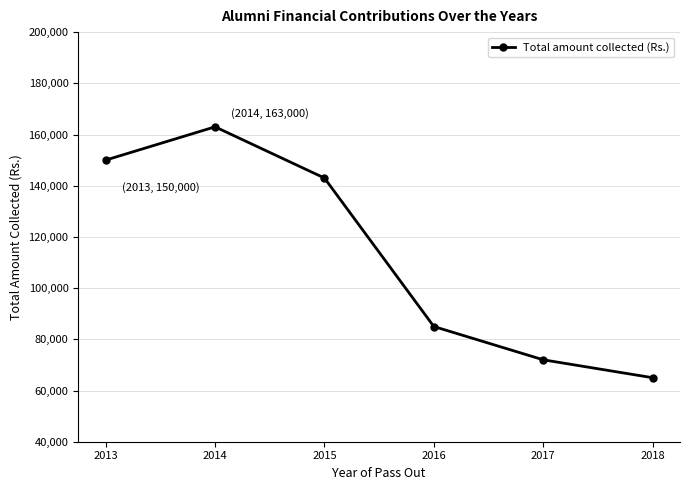

What is the difference between the maximum and minimum values?

98000